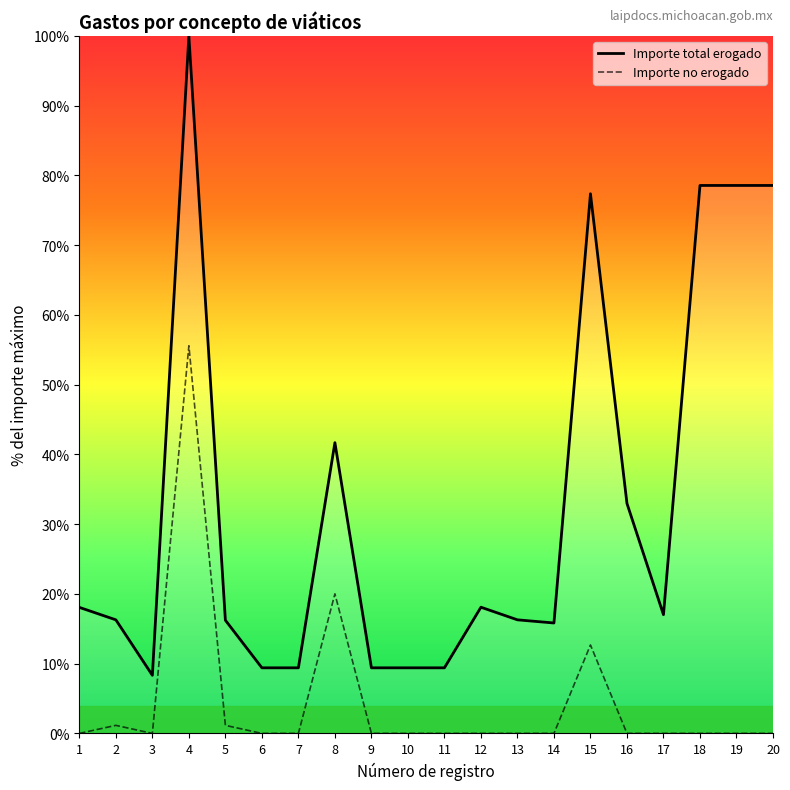

List the series in order of their overall mean, lowest first.

Importe no erogado, Importe total erogado